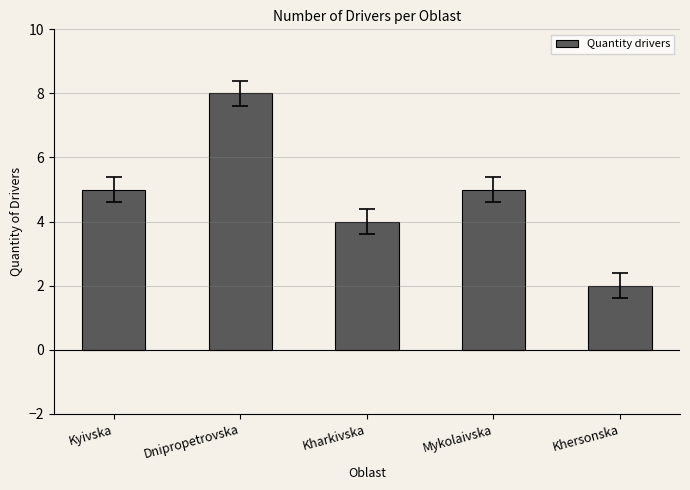

What is the difference between the second highest and minimum values?

3